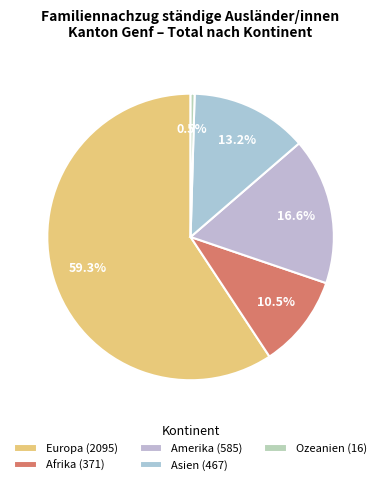

To the nearest percent, what portion does Asien represent?

13%